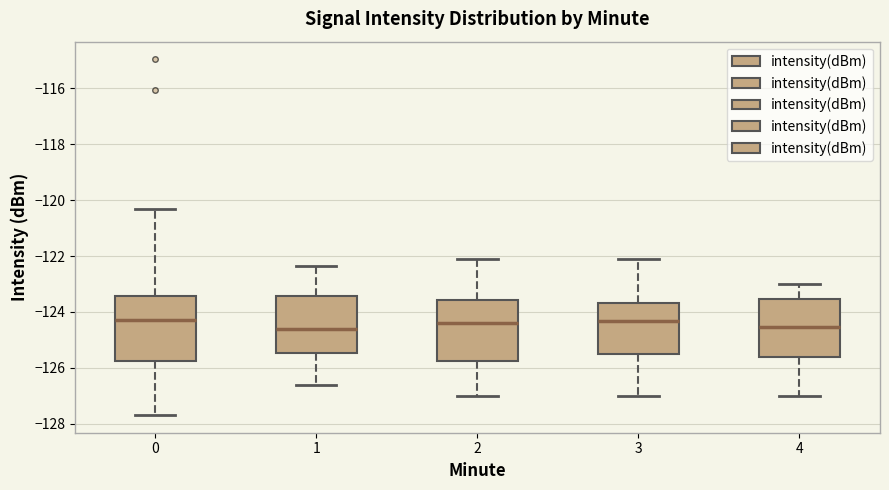

Where is the lower edge of the box at x = 1 on the y-axis? The values are not printed on the chart, so give them approximately, as read against the axis.

-125.4